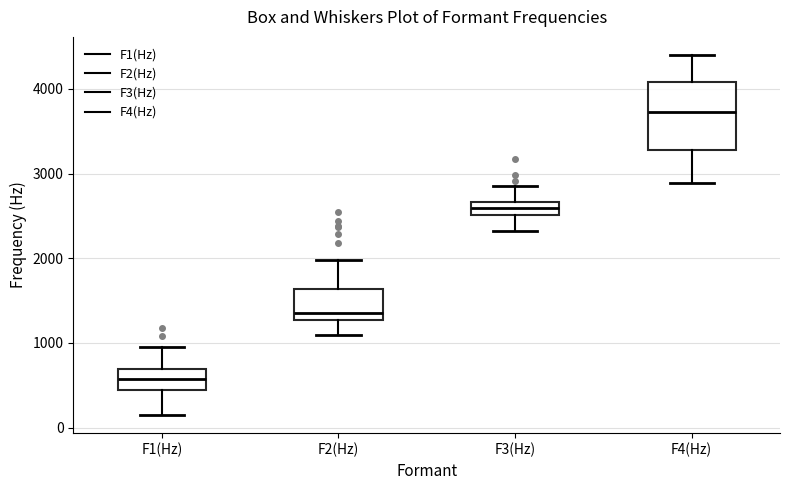

Reading left to right, read every box against the y-axis: the position of its median line, the range the box covers, and the ends of its whiskers. The values are not printed on the chart, so give them approximately, as read against the axis.

F1(Hz): median 600, box 400 to 700, whiskers 100 to 1000
F2(Hz): median 1400, box 1300 to 1600, whiskers 1100 to 2000
F3(Hz): median 2600, box 2500 to 2700, whiskers 2300 to 2800
F4(Hz): median 3700, box 3300 to 4100, whiskers 2900 to 4400